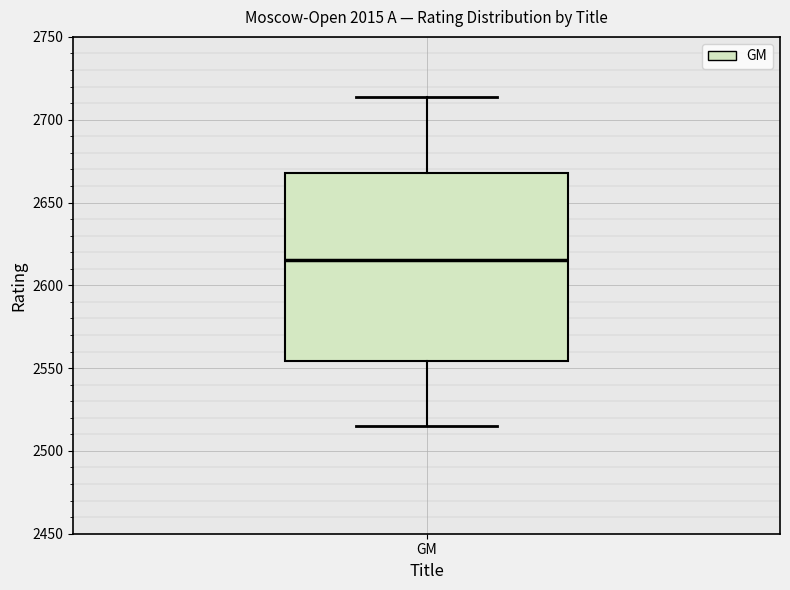

Transcribe this box plot: give where the median line is, the range the box spans, and where the two whiskers end, as read against the y-axis. The values are not printed on the chart, so give them approximately, as read against the axis.

median 2615, box 2555 to 2670, whiskers 2515 to 2715